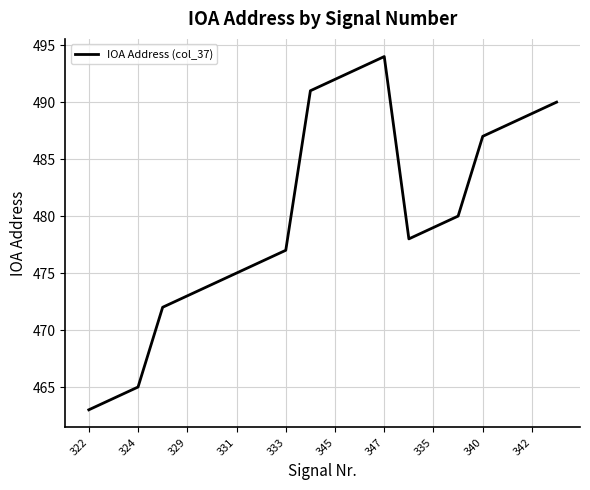

What is the difference between the maximum and minimum values?

31